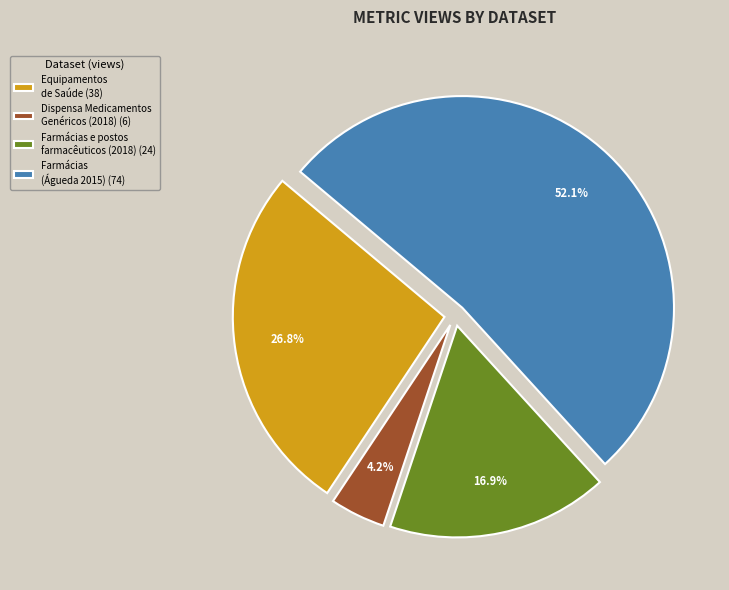

Which slice represents more than half of the pie?

Farmácias (Águeda 2015) (74)